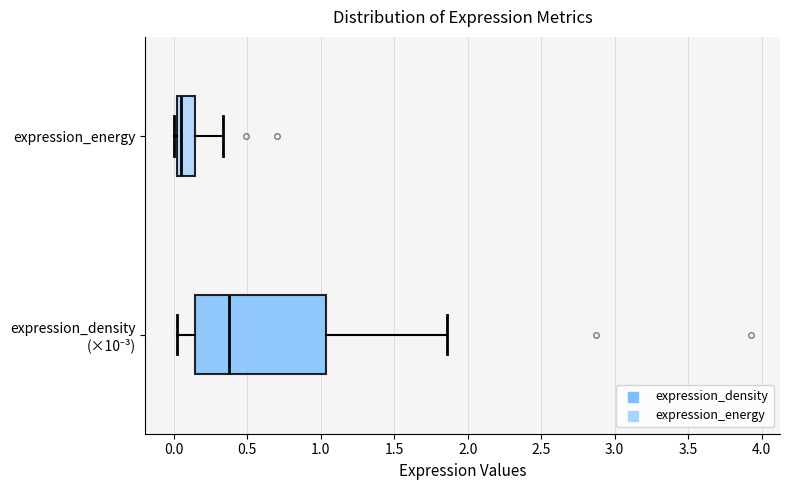

Comparing the boxes themselves (not the whiskers), which one is the widest?

expression_density (×10⁻³)